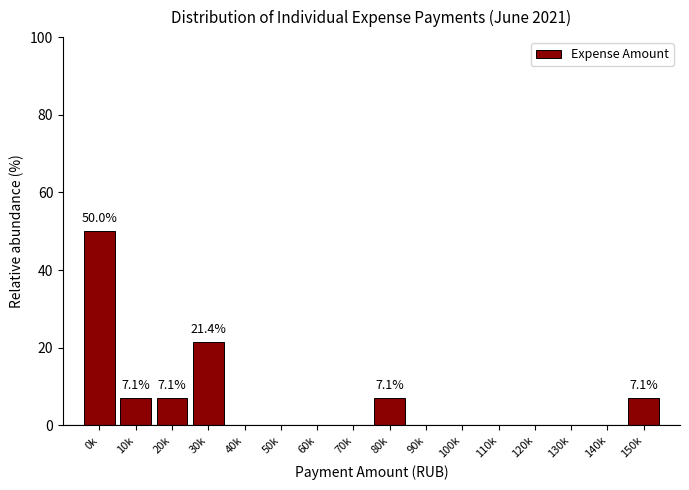

Reading left to right, list all the values displayed in this chart.

0k=50.0	10k=7.1	20k=7.1	30k=21.4	40k=0.0	50k=0.0	60k=0.0	70k=0.0	80k=7.1	90k=0.0	100k=0.0	110k=0.0	120k=0.0	130k=0.0	140k=0.0	150k=7.1